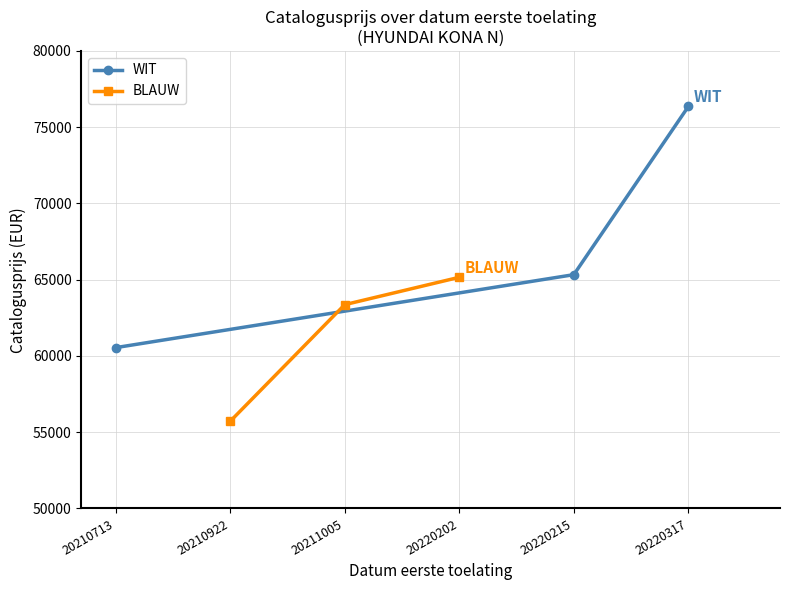

The WIT series shows 109009 at 20220317. True or false?

False